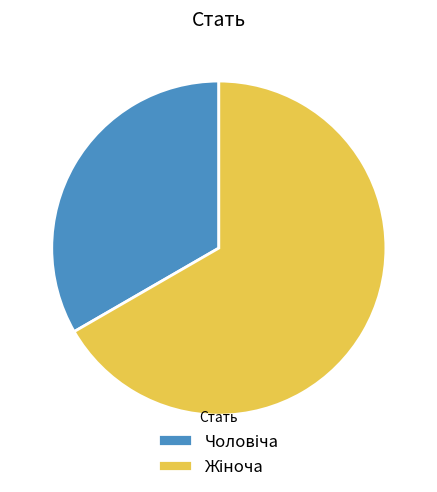

Count the number of slices in the pie.

2